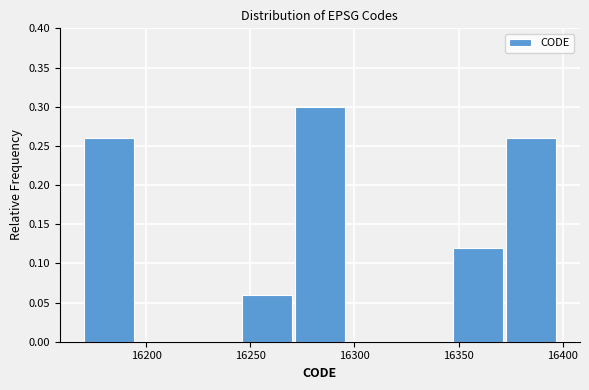

Reading left to right, transcribe this chart: for each bar, give the range it covers on the x-axis and its height. Neither the bar edges nor the heights are printed on the chart, so give them approximately, as read against the axes.

16170 to 16195: 0.26
16195 to 16220: 0
16220 to 16245: 0
16245 to 16270: 0.06
16270 to 16295: 0.30
16295 to 16320: 0
16320 to 16345: 0
16345 to 16375: 0.12
16375 to 16400: 0.26